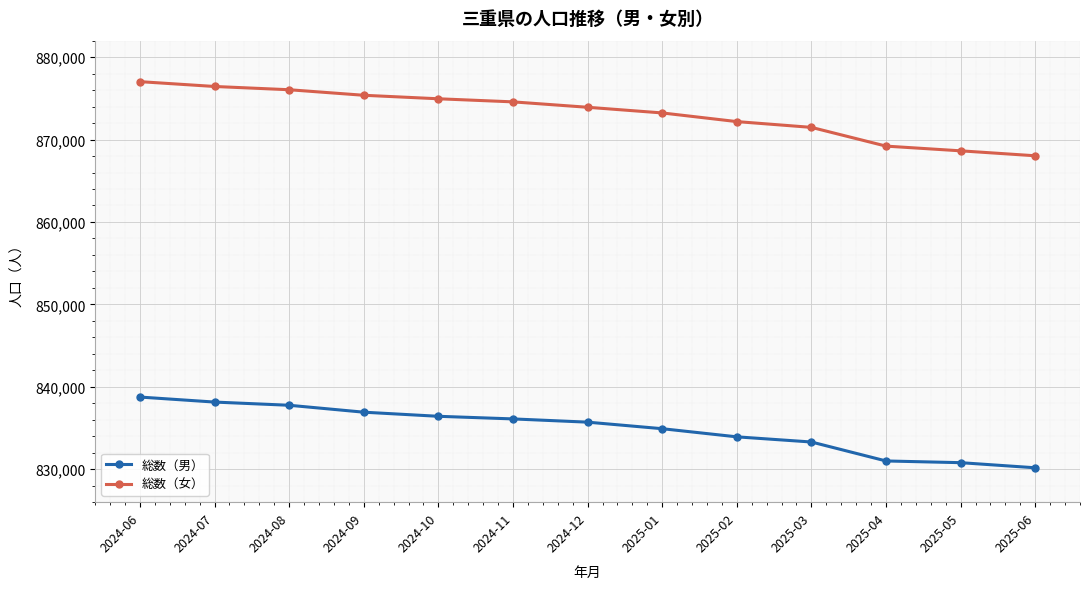

Which series has the largest range (max minus min)?

総数（女）